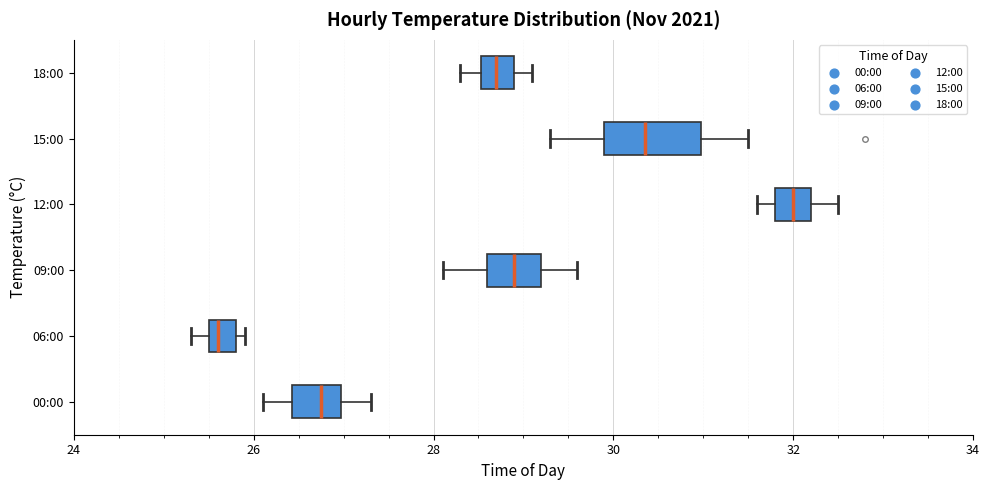

Reading bottom to top, read every box against the x-axis: the position of its median line, the range the box covers, and the ends of its whiskers. The values are not printed on the chart, so give them approximately, as read against the axis.

00:00: median 26.8, box 26.4 to 27.0, whiskers 26.2 to 27.4
06:00: median 25.6 (just right of the box's left edge), box 25.6 to 25.8, whiskers 25.4 to 26.0
09:00: median 29.0, box 28.6 to 29.2, whiskers 28.2 to 29.6
12:00: median 32.0, box 31.8 to 32.2, whiskers 31.6 to 32.6
15:00: median 30.4, box 30.0 to 31.0, whiskers 29.4 to 31.6
18:00: median 28.8, box 28.6 to 29.0, whiskers 28.4 to 29.2